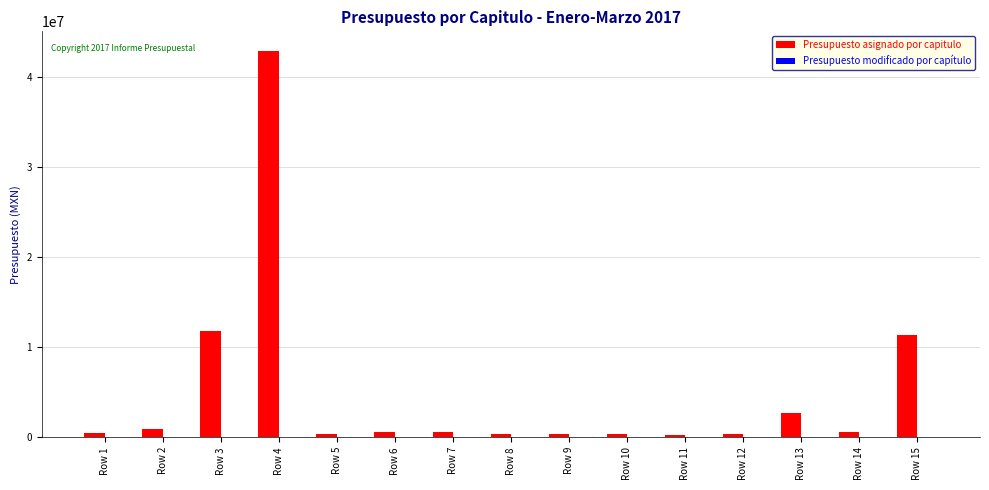

Which label corresponds to the largest value in the chart?

Row 4